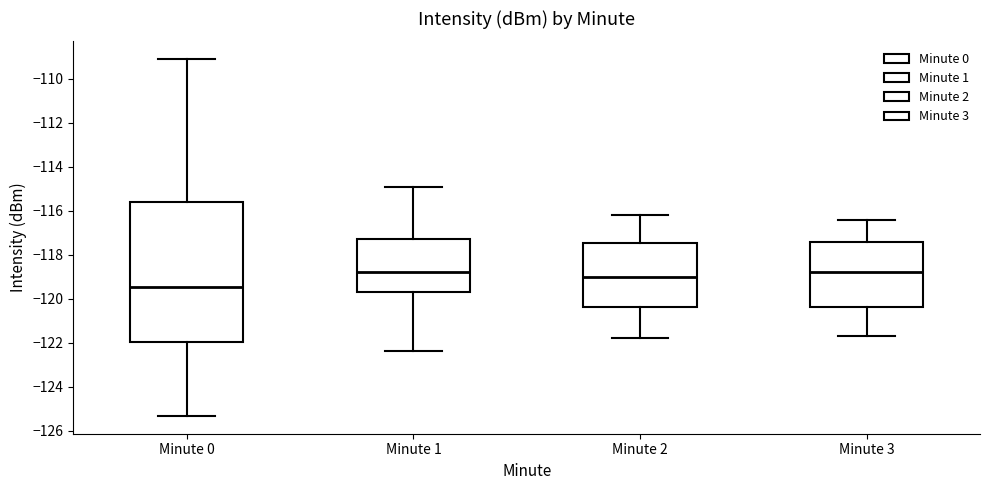

Reading left to right, transcribe this box plot: for each box, give where its median line is, the range the box spans, and where its two whiskers end, as read against the y-axis. The values are not printed on the chart, so give them approximately, as read against the axis.

Minute 0: median -119.4, box -122.0 to -115.6, whiskers -125.4 to -109.2
Minute 1: median -118.8, box -119.6 to -117.2, whiskers -122.4 to -115.0
Minute 2: median -119.0, box -120.4 to -117.4, whiskers -121.8 to -116.2
Minute 3: median -118.8, box -120.4 to -117.4, whiskers -121.6 to -116.4